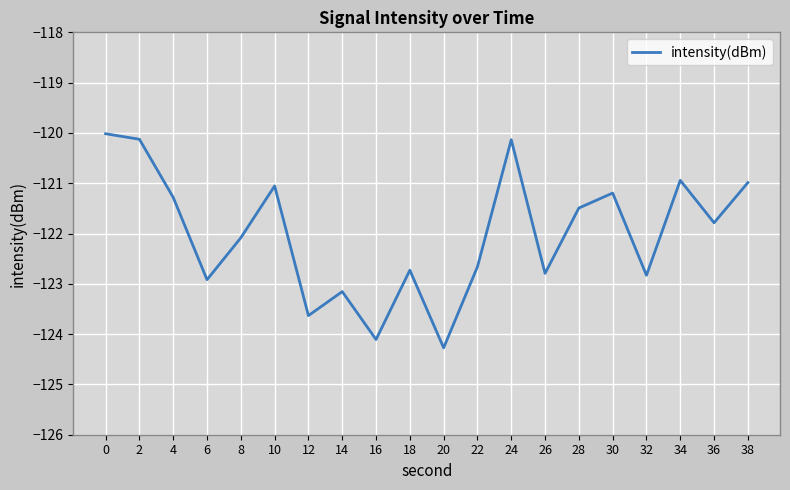

Between 26 and 36, which is larger?

36